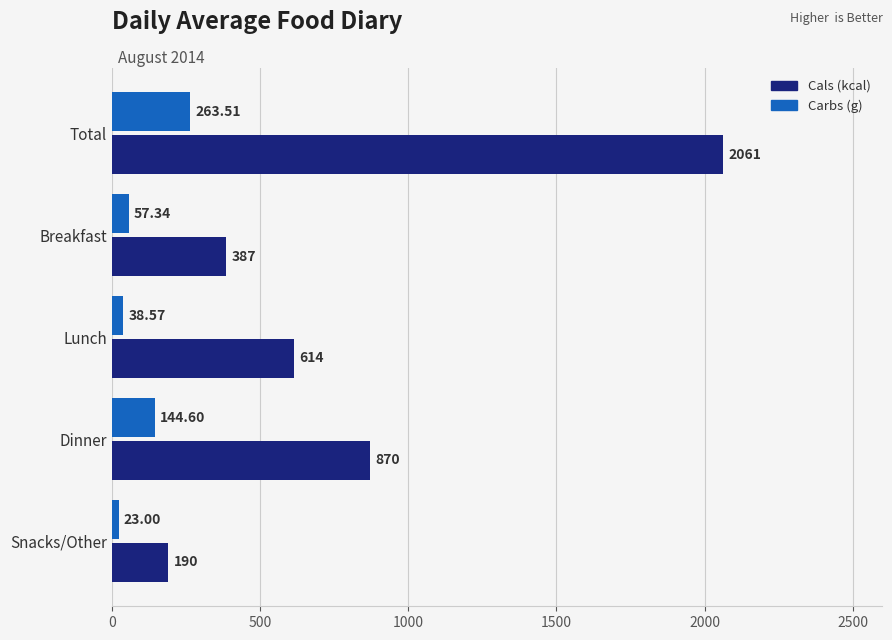

Rank the series by their maximum value, from highest to lowest.

Cals (kcal), Carbs (g)